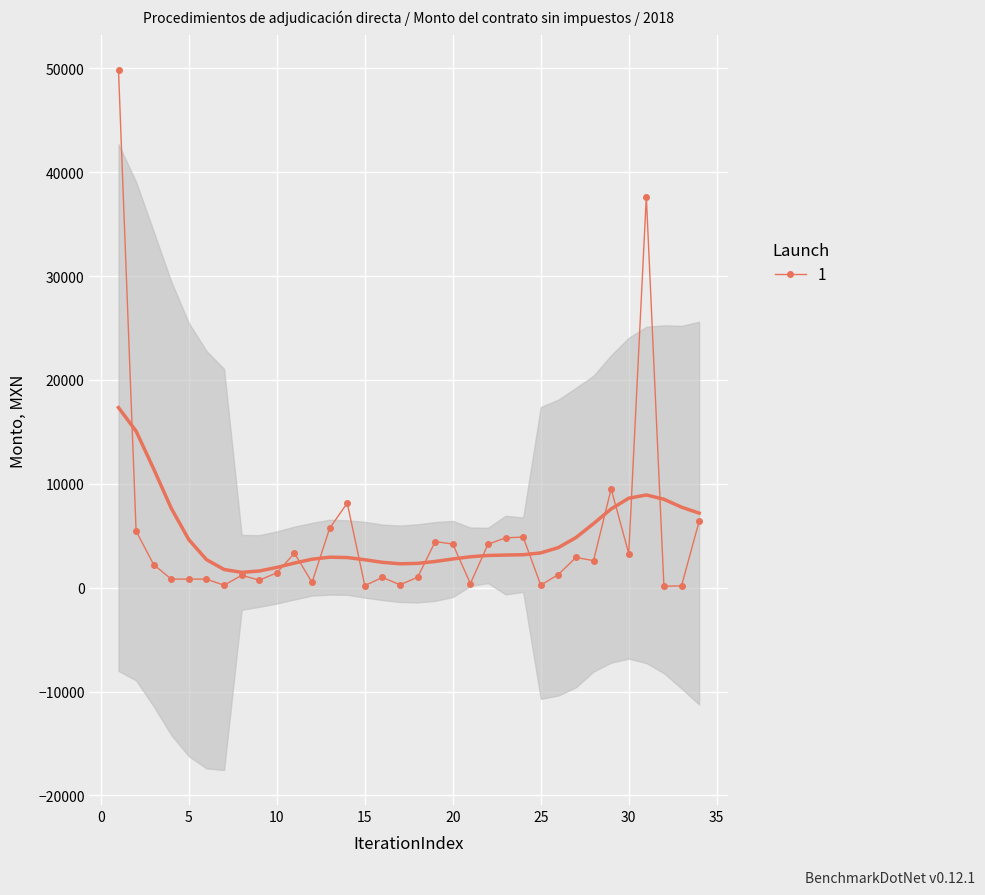

At which category does the chart reach its peak across all series?

1